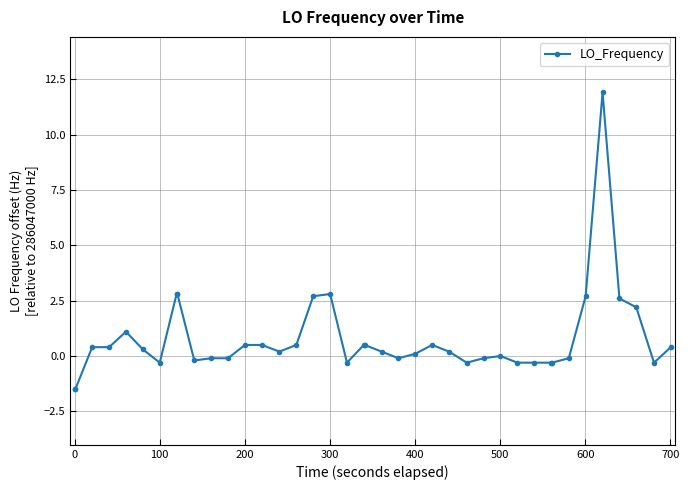

What is the maximum value shown in the chart?

11.9